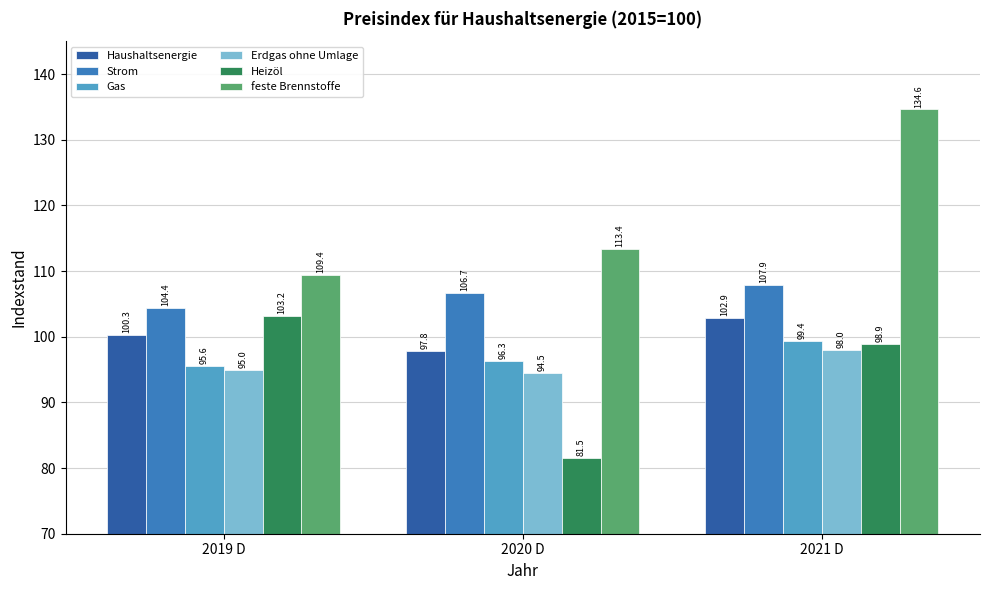

What is the total value across all series at 2020 D?

590.2